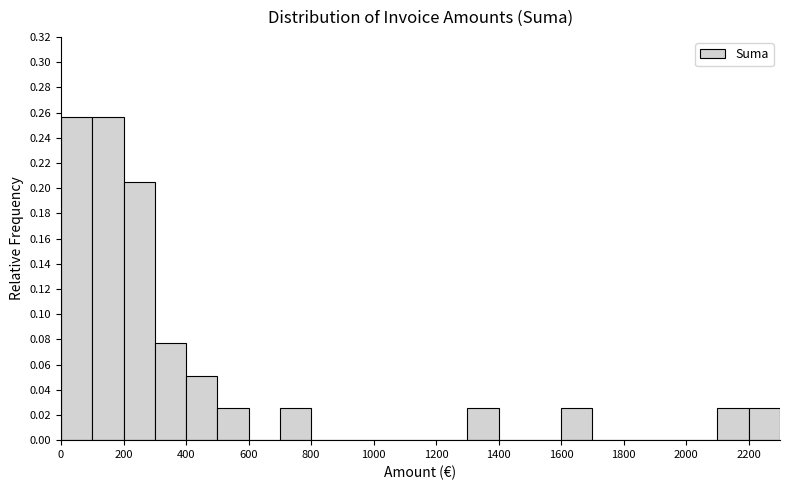

What is the height of the bar covering 2100 to 2200 on the x-axis? The values are not printed on the chart, so give them approximately, as read against the axis.

0.026